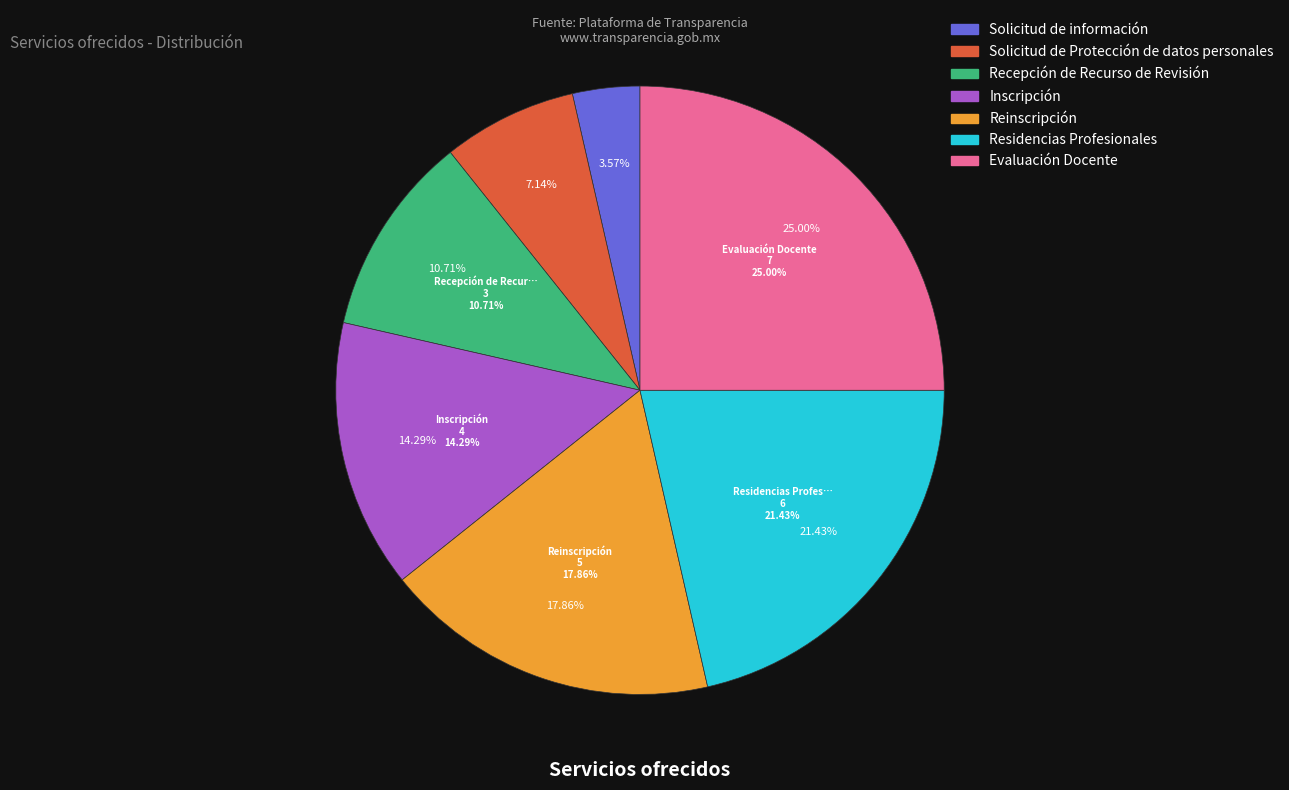

Is Solicitud de información the majority of the pie?

No